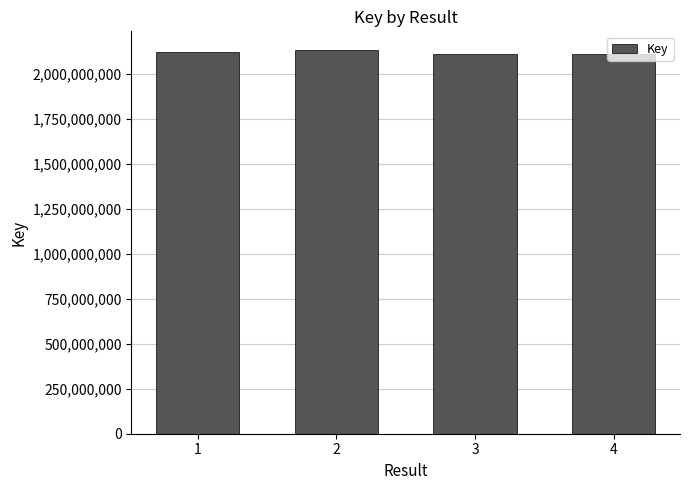

Is it true that the value at 3 is 3445785509?

False